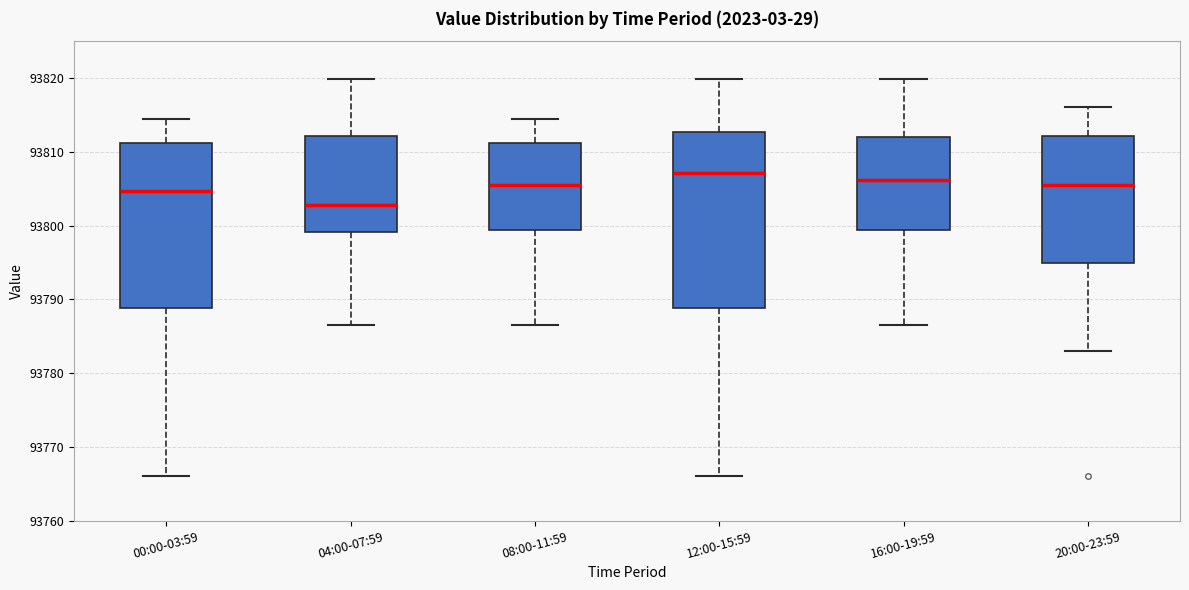

Reading left to right, transcribe this box plot: for each box, give where its median line is, the range the box spans, and where its two whiskers end, as read against the y-axis. The values are not printed on the chart, so give them approximately, as read against the axis.

00:00-03:59: median 93805, box 93789 to 93811, whiskers 93766 to 93814
04:00-07:59: median 93803, box 93799 to 93812, whiskers 93787 to 93820
08:00-11:59: median 93806, box 93799 to 93811, whiskers 93787 to 93814
12:00-15:59: median 93807, box 93789 to 93813, whiskers 93766 to 93820
16:00-19:59: median 93806, box 93799 to 93812, whiskers 93787 to 93820
20:00-23:59: median 93806, box 93795 to 93812, whiskers 93783 to 93816